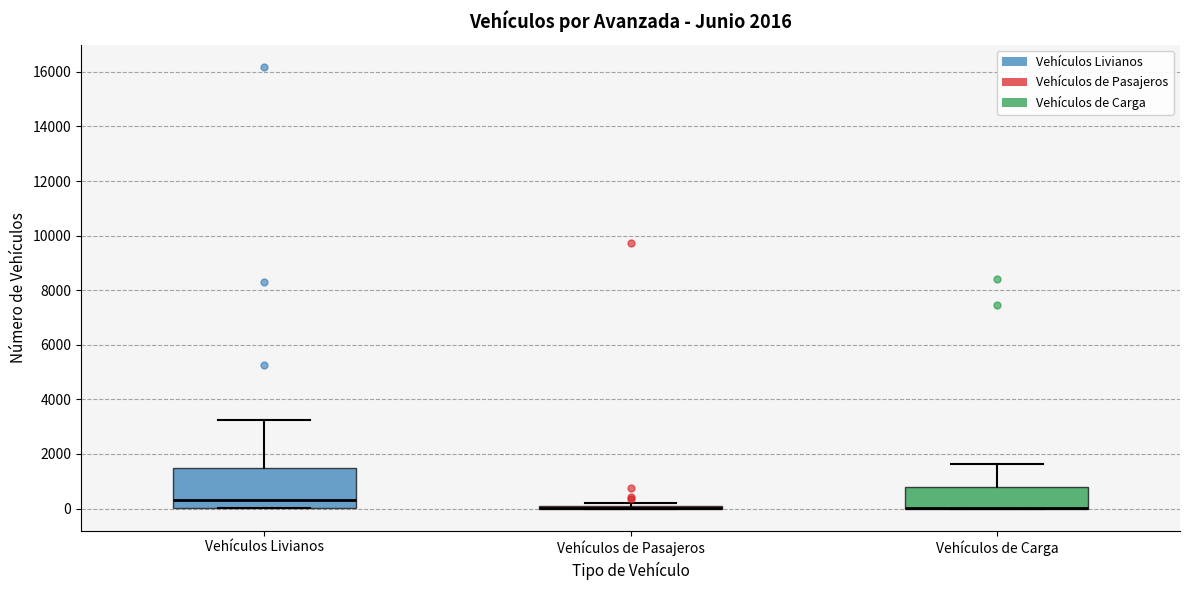

Which box is the tallest, from its lower edge to its upper edge?

Vehículos Livianos